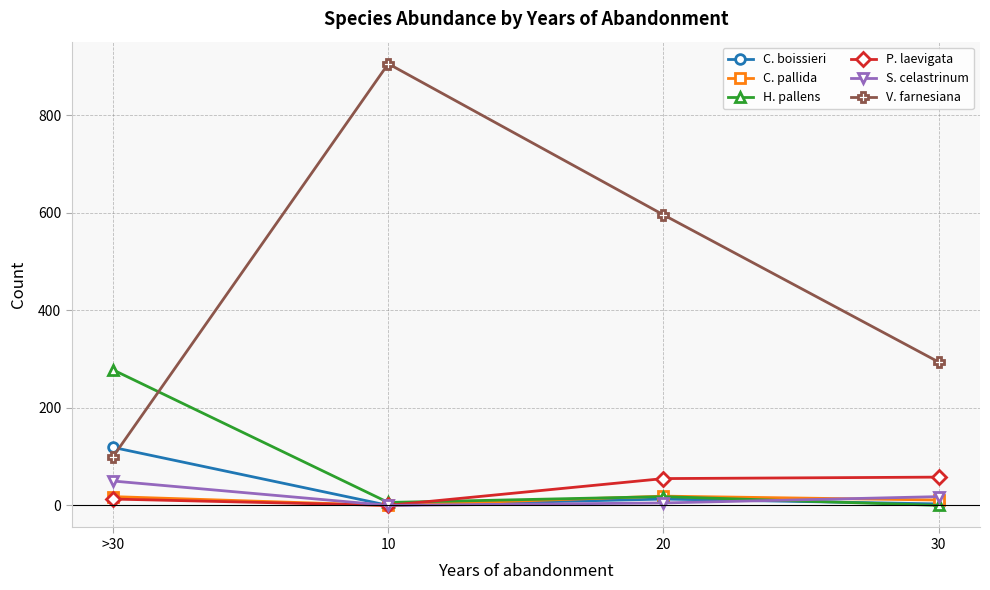

True or false: V. farnesiana and P. laevigata intersect in this chart.

False